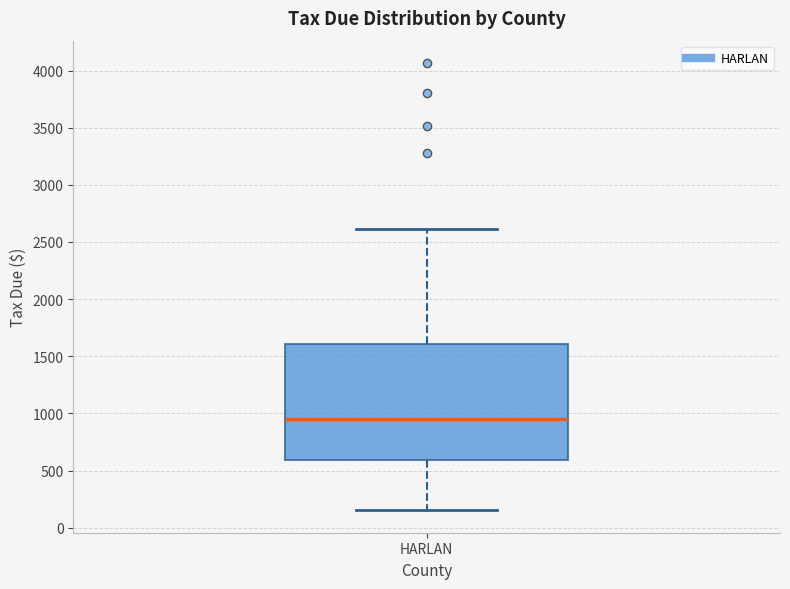

Read this box plot against the y-axis: the position of the median line, the range covered by the box, and the ends of both whiskers. The values are not printed on the chart, so give them approximately, as read against the axis.

median 950, box 600 to 1600, whiskers 150 to 2600